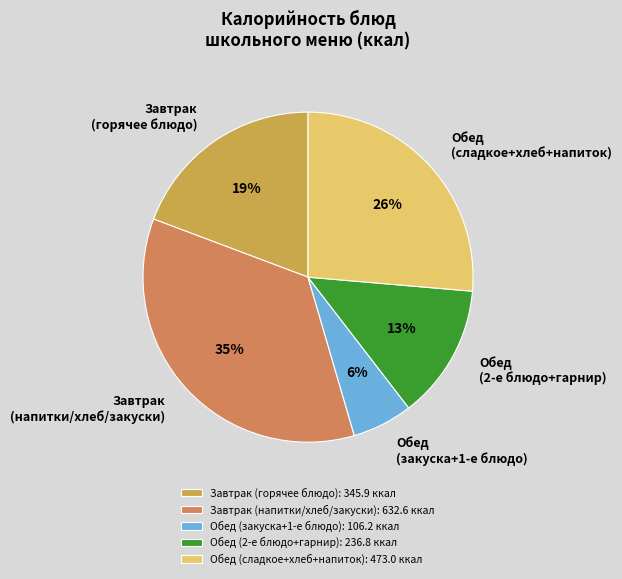

Approximately how many times larger is the value at Завтрак (напитки/хлеб/закуски) compared to Обед (2-е блюдо+гарнир)?

2.7